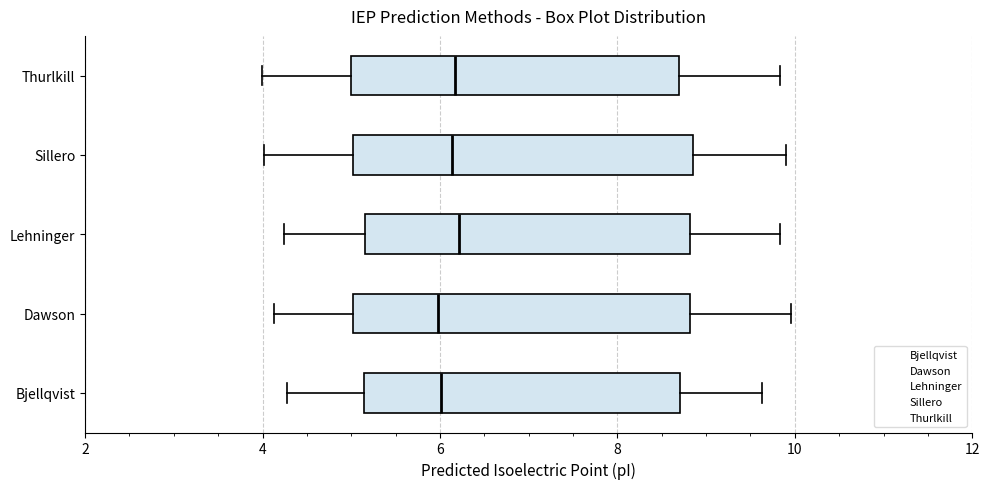

Reading bottom to top, read every box against the x-axis: the position of its median line, the range the box covers, and the ends of its whiskers. The values are not printed on the chart, so give them approximately, as read against the axis.

Bjellqvist: median 6.0, box 5.2 to 8.8, whiskers 4.2 to 9.6
Dawson: median 6.0, box 5.0 to 8.8, whiskers 4.2 to 10.0
Lehninger: median 6.2, box 5.2 to 8.8, whiskers 4.2 to 9.8
Sillero: median 6.2, box 5.0 to 8.8, whiskers 4.0 to 9.8
Thurlkill: median 6.2, box 5.0 to 8.6, whiskers 4.0 to 9.8